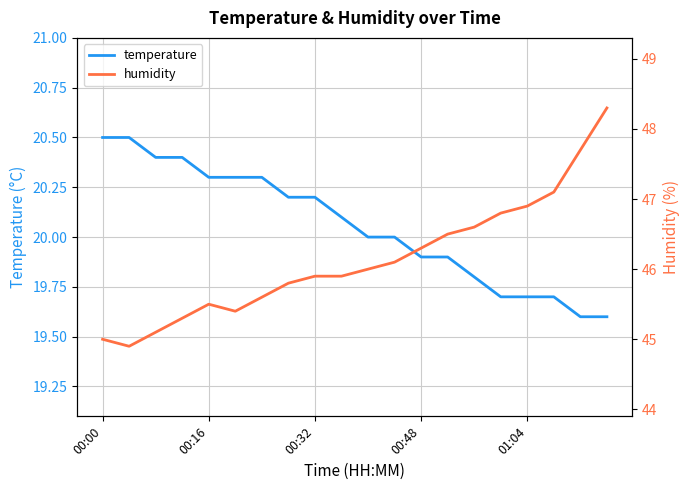

Count the temperature values in the range 19 to 20.

10